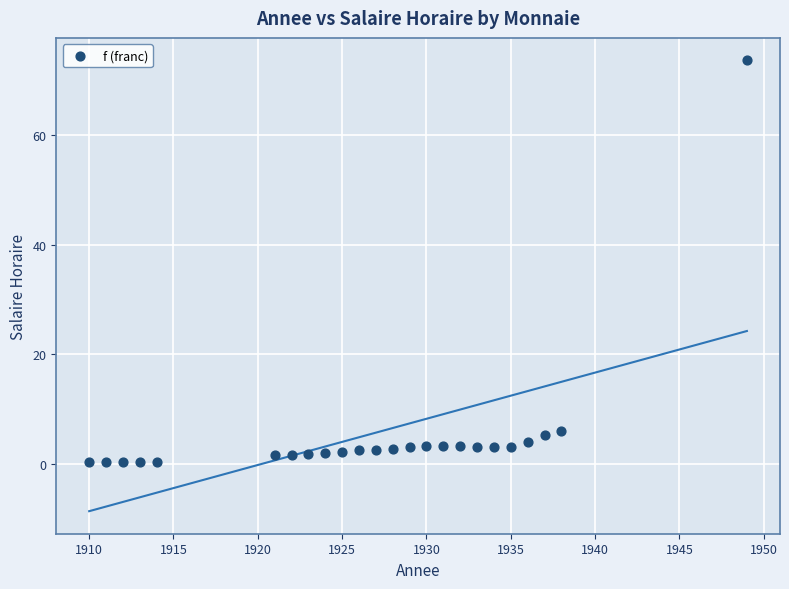

What is the range of X values (max minus min)?

39.0